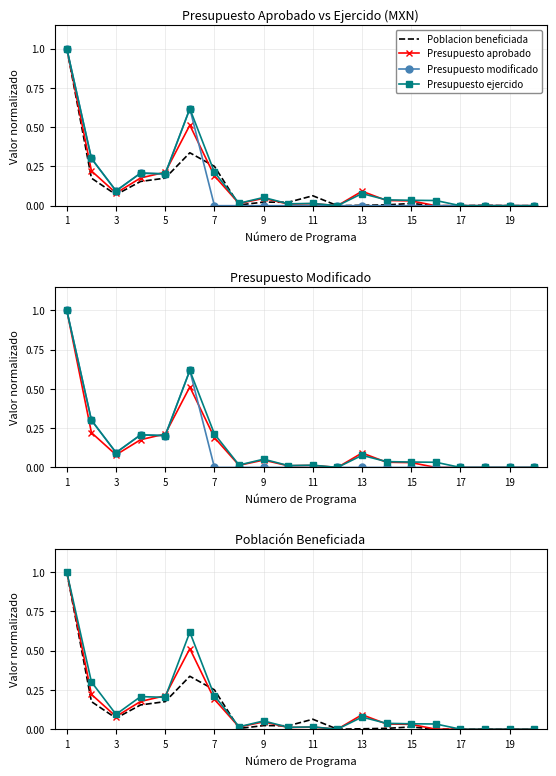

How many values in Poblacion beneficiada are above zero?

16